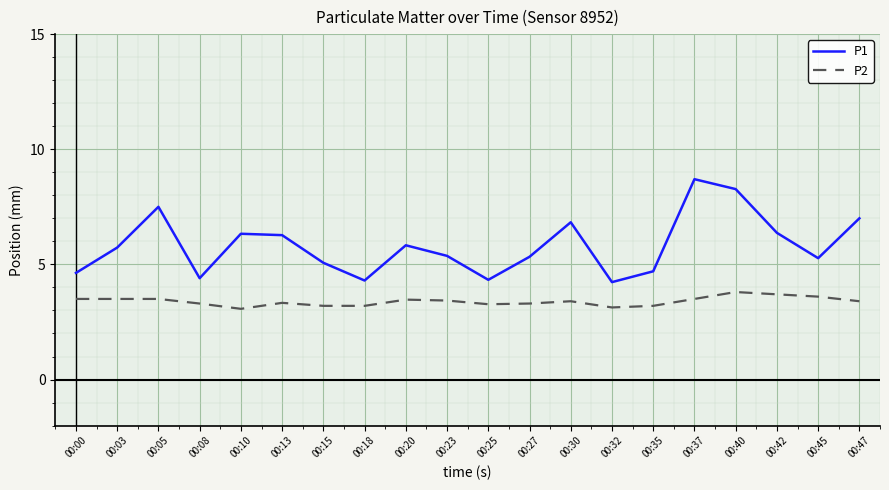

Which series has the widest spread of values?

P1